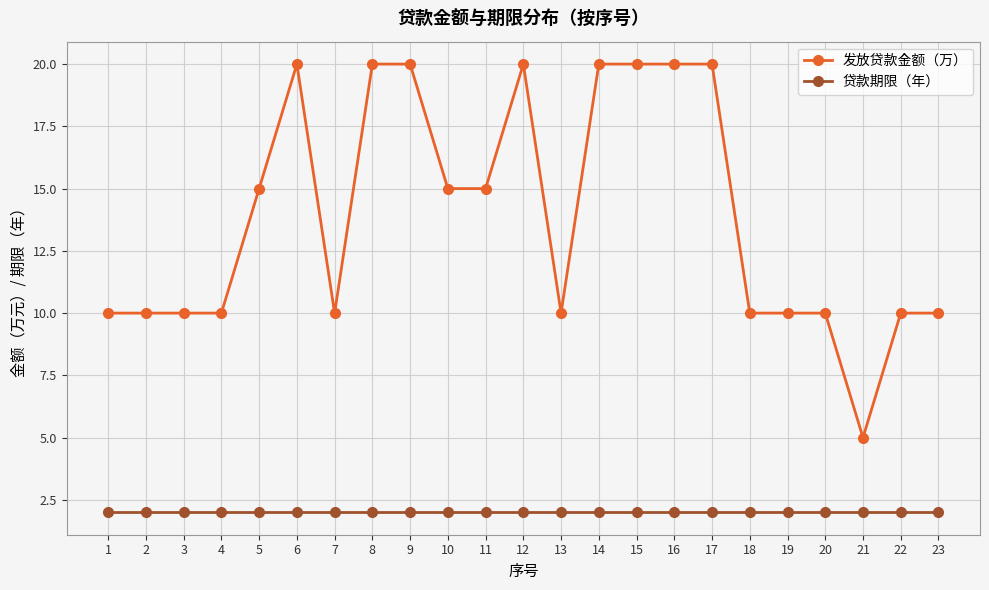

True or false: 发放贷款金额（万） has more than 1 points higher than both neighbors.

True